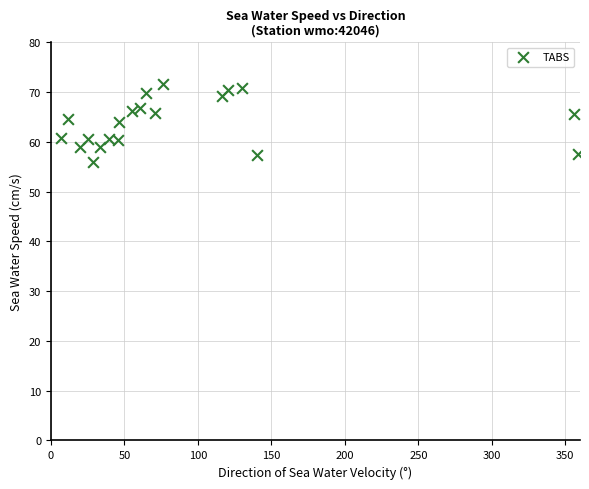

What is the range of X values (max minus min)?

351.6